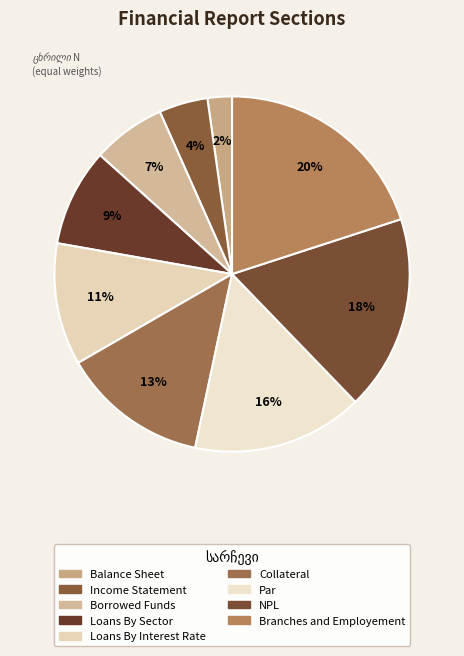

How many slices are in this pie chart?

9